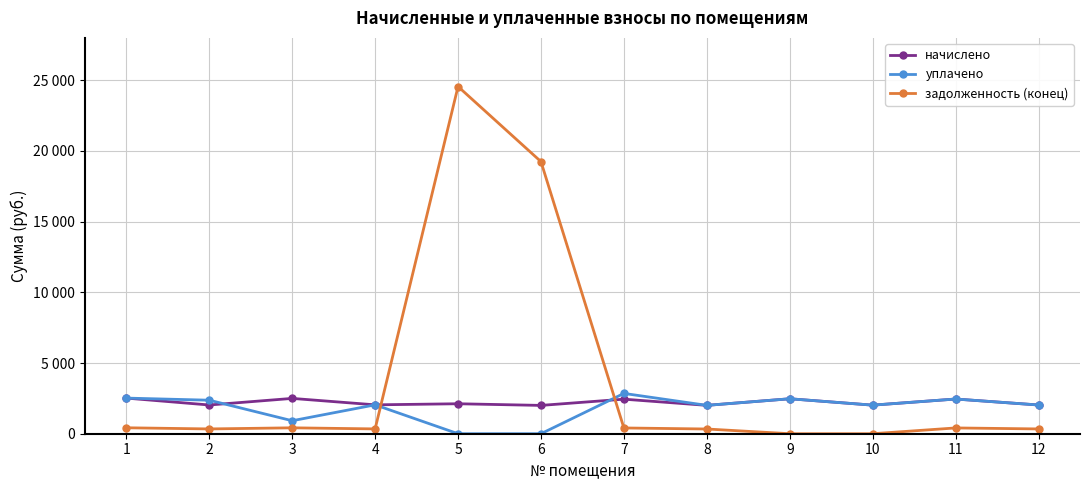

At how many categories does at least one series exceed 20368?

1